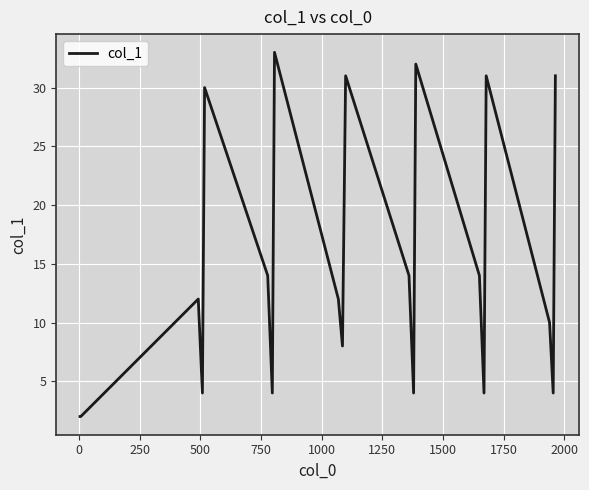

What is the maximum value shown in the chart?

33